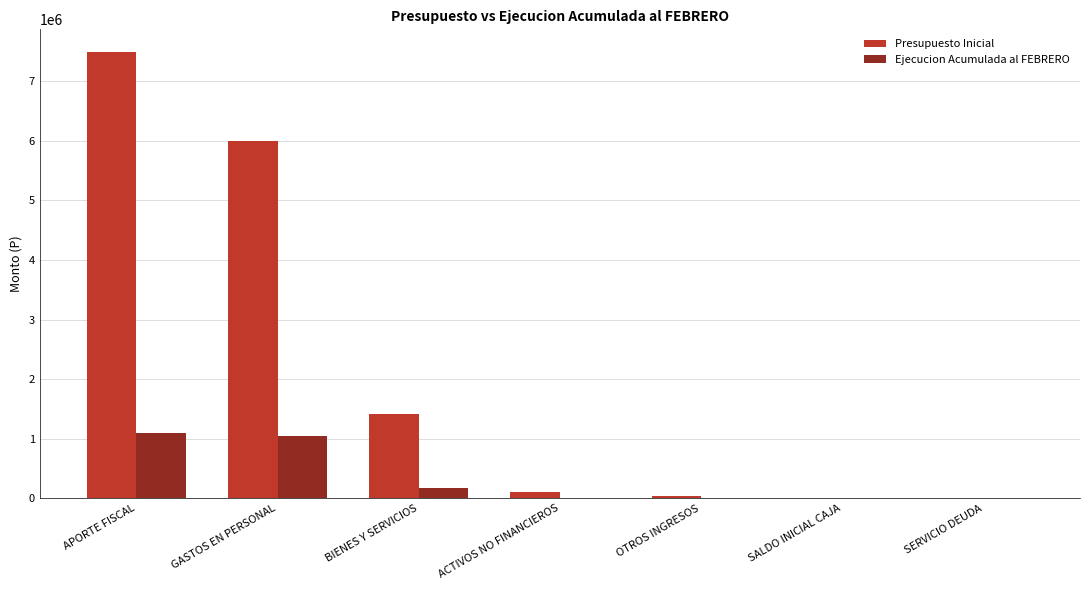

What are all the series names shown in the legend?

Presupuesto Inicial, Ejecucion Acumulada al FEBRERO